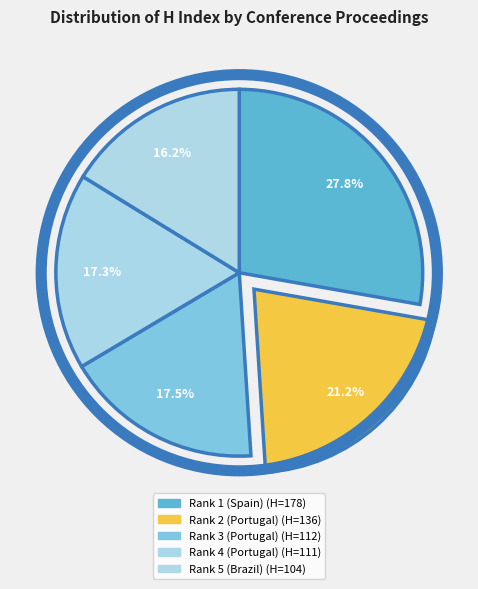

How much of the chart is everything except Rank 2 (Portugal)?

78.8%